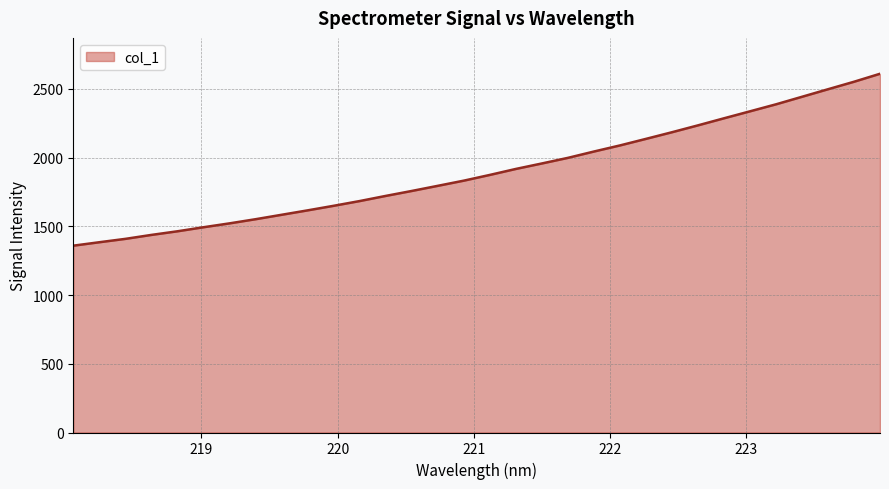

What is the minimum value shown in the chart?

1359.6